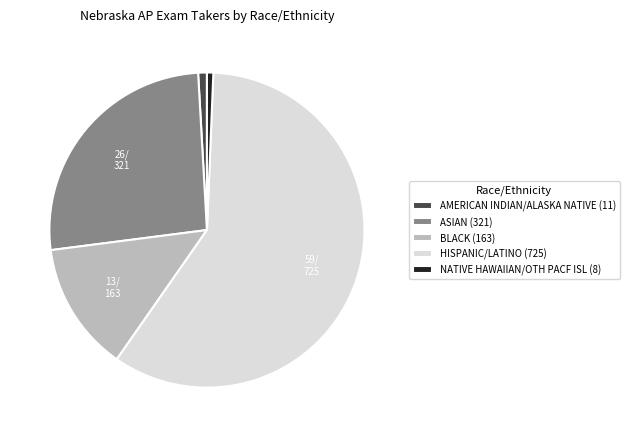

True or false: ASIAN accounts for 26% of the total.

True